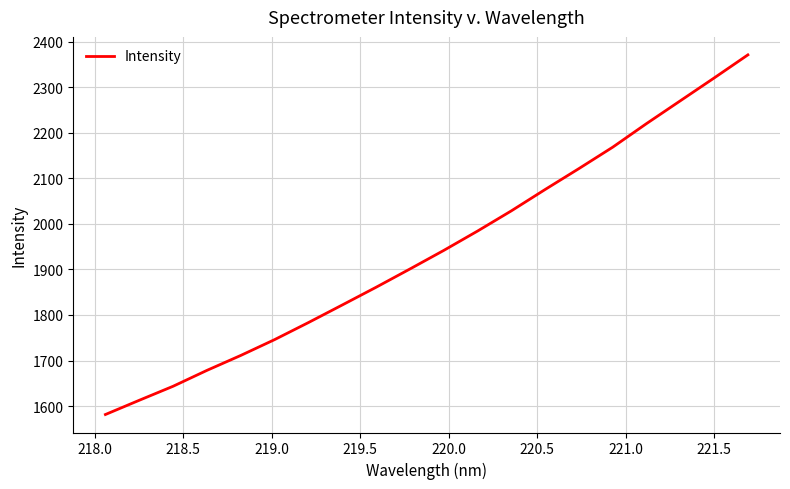

What is the difference between the maximum and minimum values?

789.7